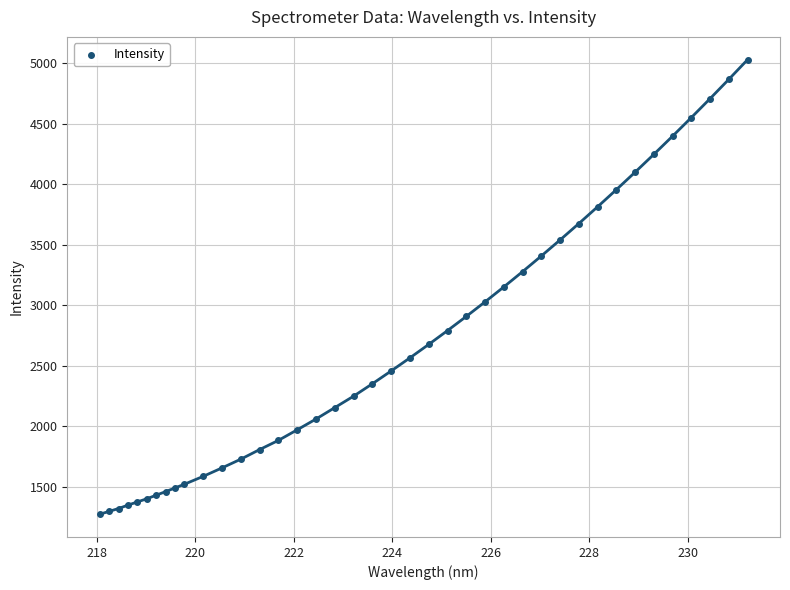

What is the range of Y values (max minus min)?

3760.0